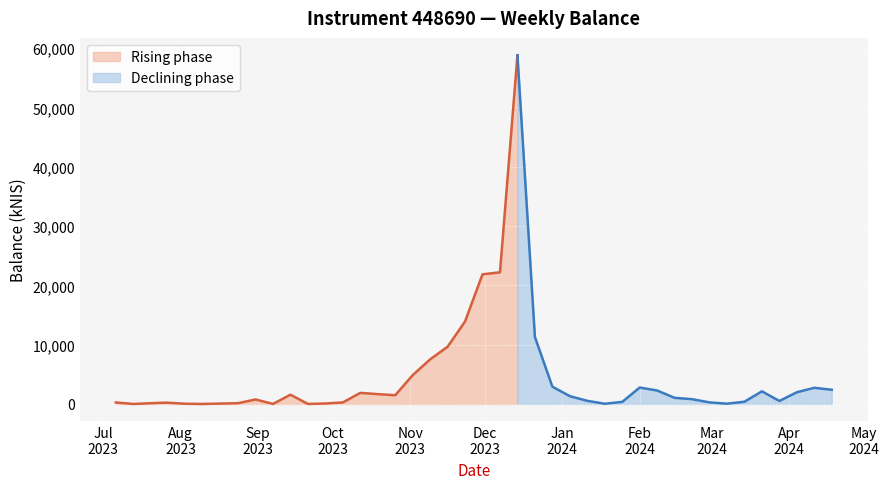

Which label corresponds to the largest value in the chart?

2023-12-14